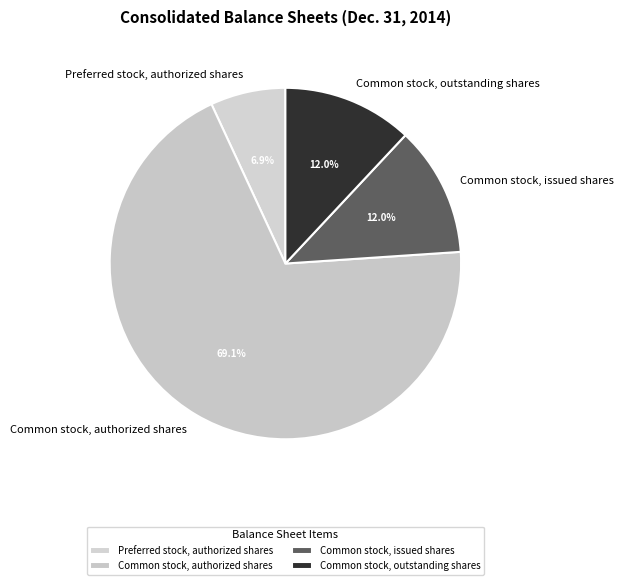

How much of the chart is everything except Common stock, issued shares?

88.0%